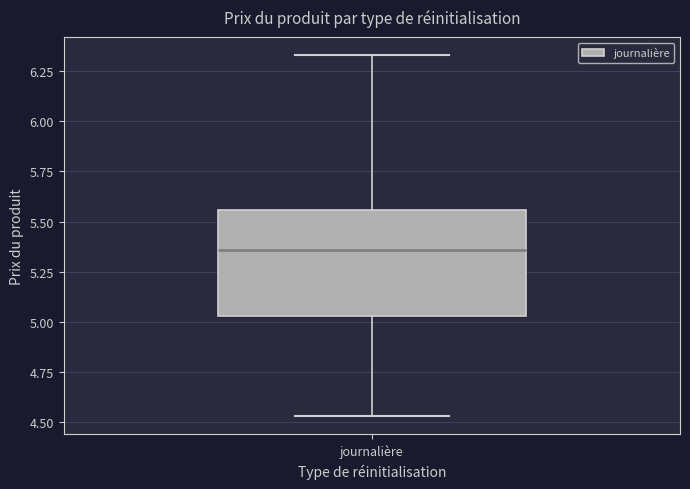

Transcribe this box plot: give where the median line is, the range the box spans, and where the two whiskers end, as read against the y-axis. The values are not printed on the chart, so give them approximately, as read against the axis.

median 5.35, box 5.05 to 5.55, whiskers 4.55 to 6.35